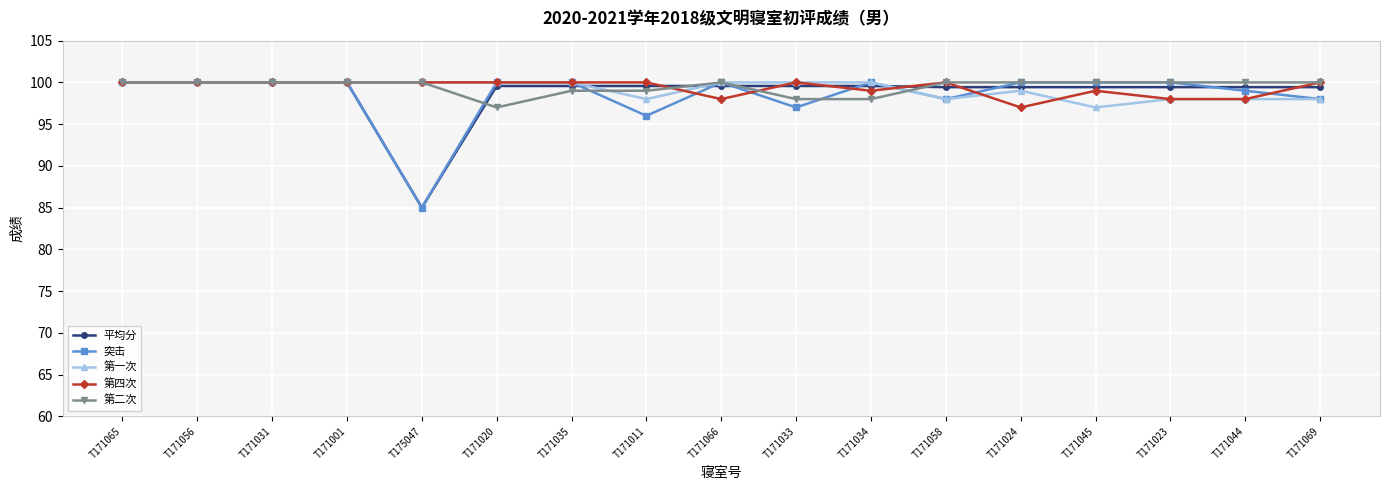

Is the value of 第二次 at T171065 greater than the value of 平均分 at T171033?

Yes